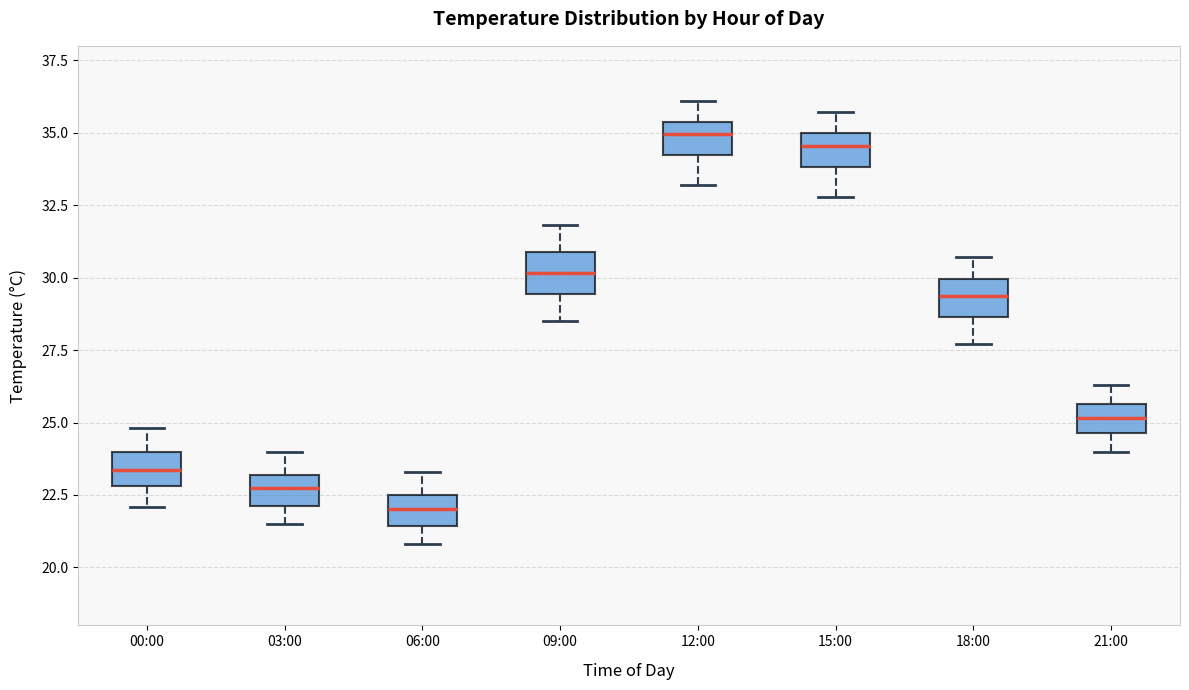

Reading left to right, read every box against the y-axis: the position of its median line, the range the box covers, and the ends of its whiskers. The values are not printed on the chart, so give them approximately, as read against the axis.

00:00: median 23.5, box 23.0 to 24.0, whiskers 22.0 to 25.0
03:00: median 23.0 (inside the box), box 22.0 to 23.0, whiskers 21.5 to 24.0
06:00: median 22.0, box 21.5 to 22.5, whiskers 21.0 to 23.5
09:00: median 30.0, box 29.5 to 31.0, whiskers 28.5 to 32.0
12:00: median 35.0, box 34.0 to 35.5, whiskers 33.0 to 36.0
15:00: median 34.5, box 34.0 to 35.0, whiskers 33.0 to 35.5
18:00: median 29.5, box 28.5 to 30.0, whiskers 27.5 to 30.5
21:00: median 25.0, box 24.5 to 25.5, whiskers 24.0 to 26.5